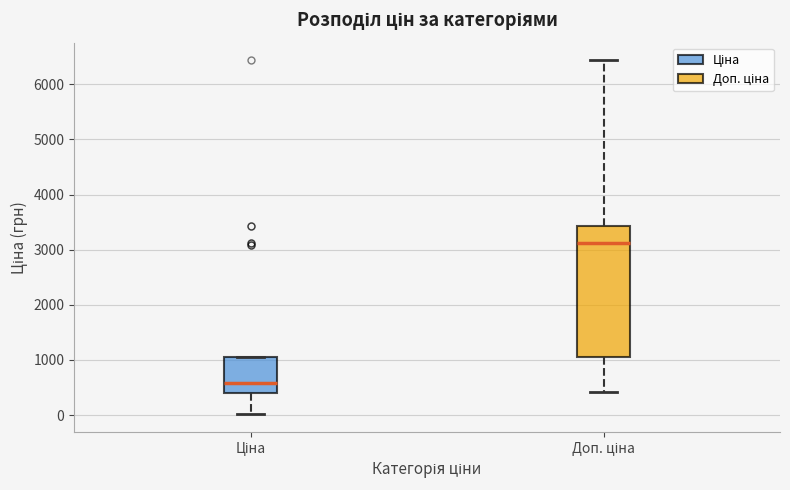

Which box is the tallest, from its lower edge to its upper edge?

Доп. ціна